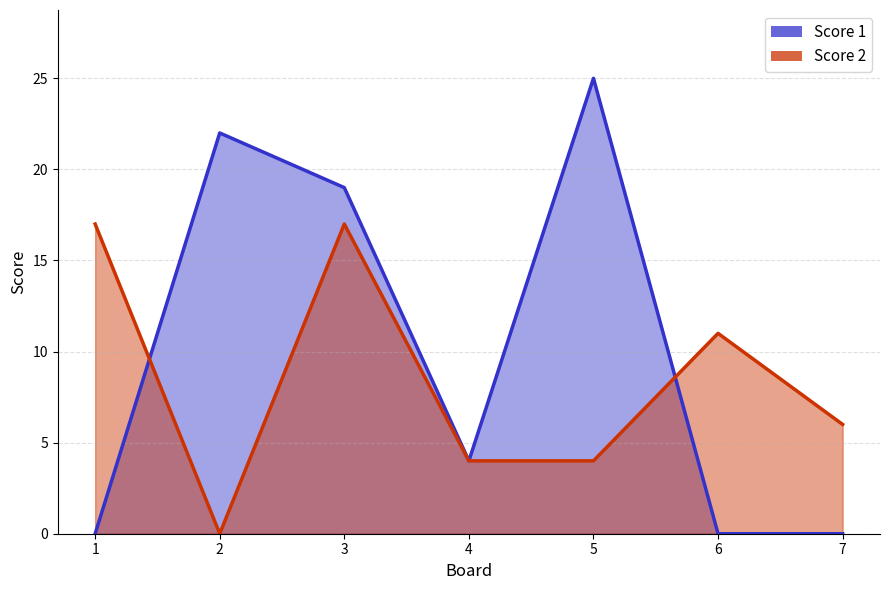

What is the value of the Score 1 point at the 5th from the left?

25